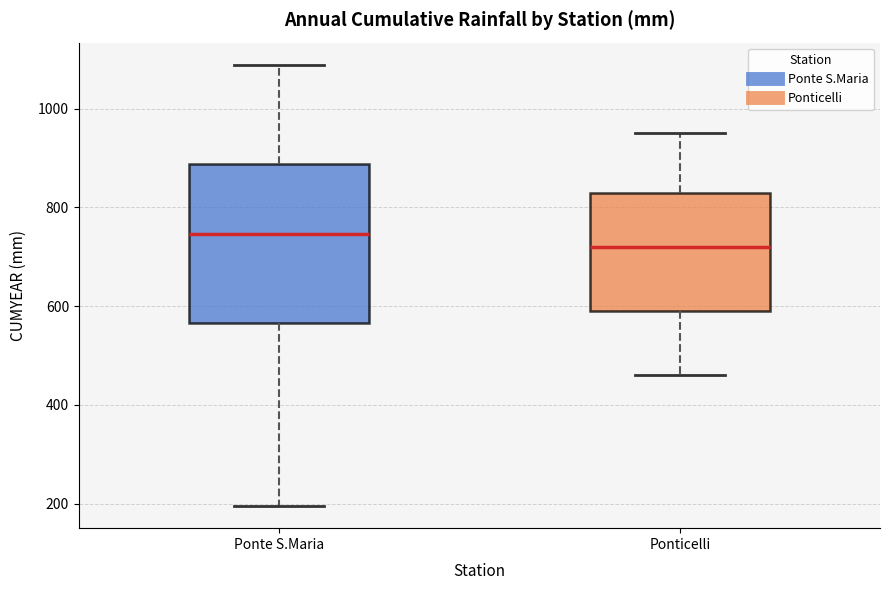

Which box has the highest median line?

Ponte S.Maria